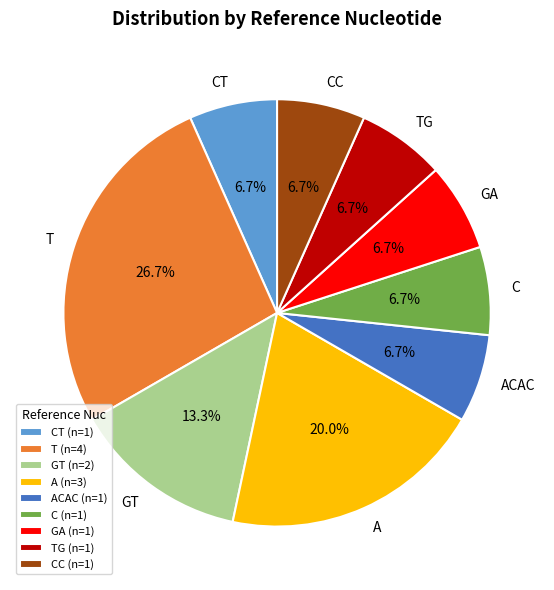

How many segments does this pie chart have?

9